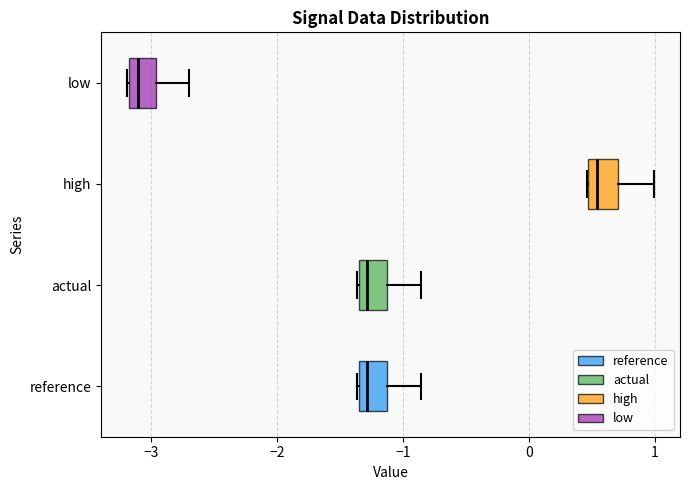

Reading bottom to top, read every box against the x-axis: the position of its median line, the range the box covers, and the ends of its whiskers. The values are not printed on the chart, so give them approximately, as read against the axis.

reference: median -1.3 (just right of the box's left edge), box -1.3 to -1.1, whiskers -1.4 to -0.9
actual: median -1.3 (just right of the box's left edge), box -1.3 to -1.1, whiskers -1.4 to -0.9
high: median 0.5 (just right of the box's left edge), box 0.5 to 0.7, whiskers 0.5 to 1.0
low: median -3.1, box -3.2 to -3.0, whiskers -3.2 to -2.7